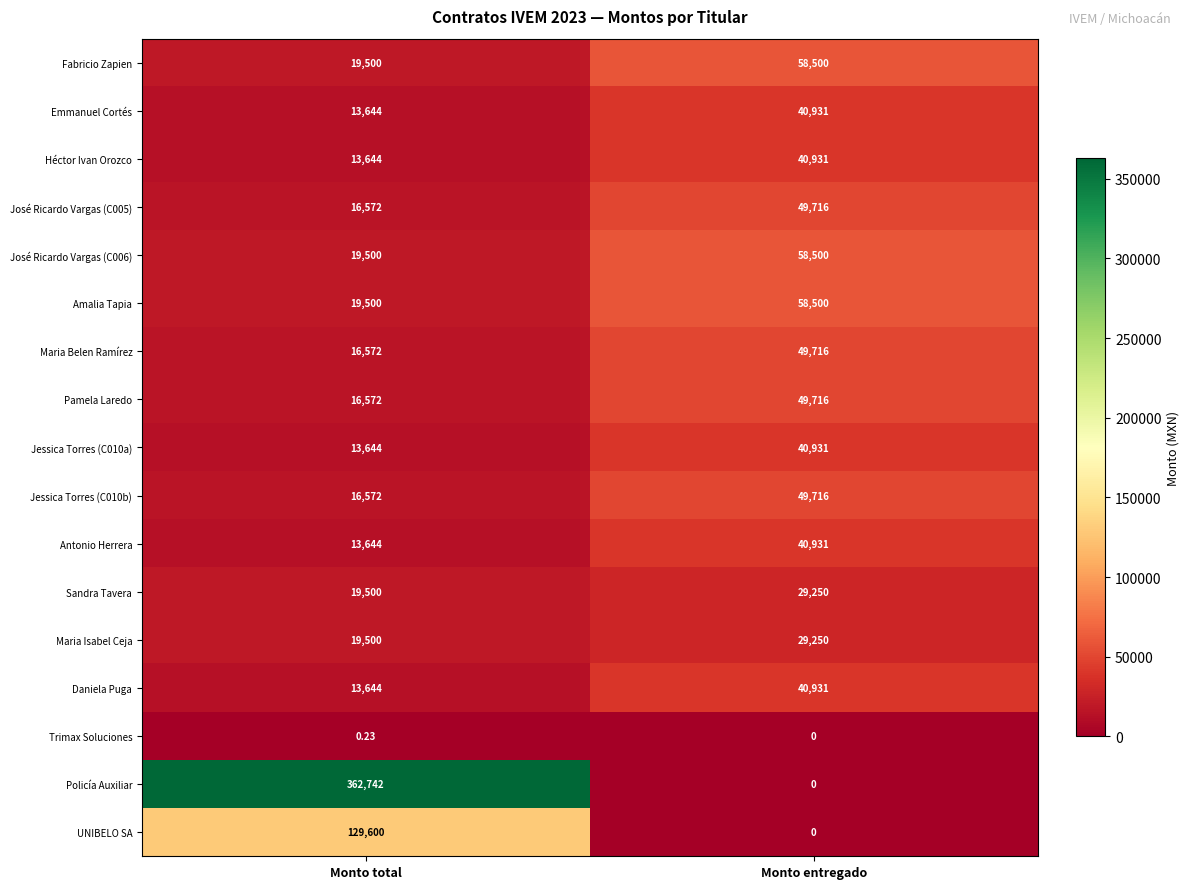

Where is Trimax Soluciones nearest to the value 0?

Monto entregado